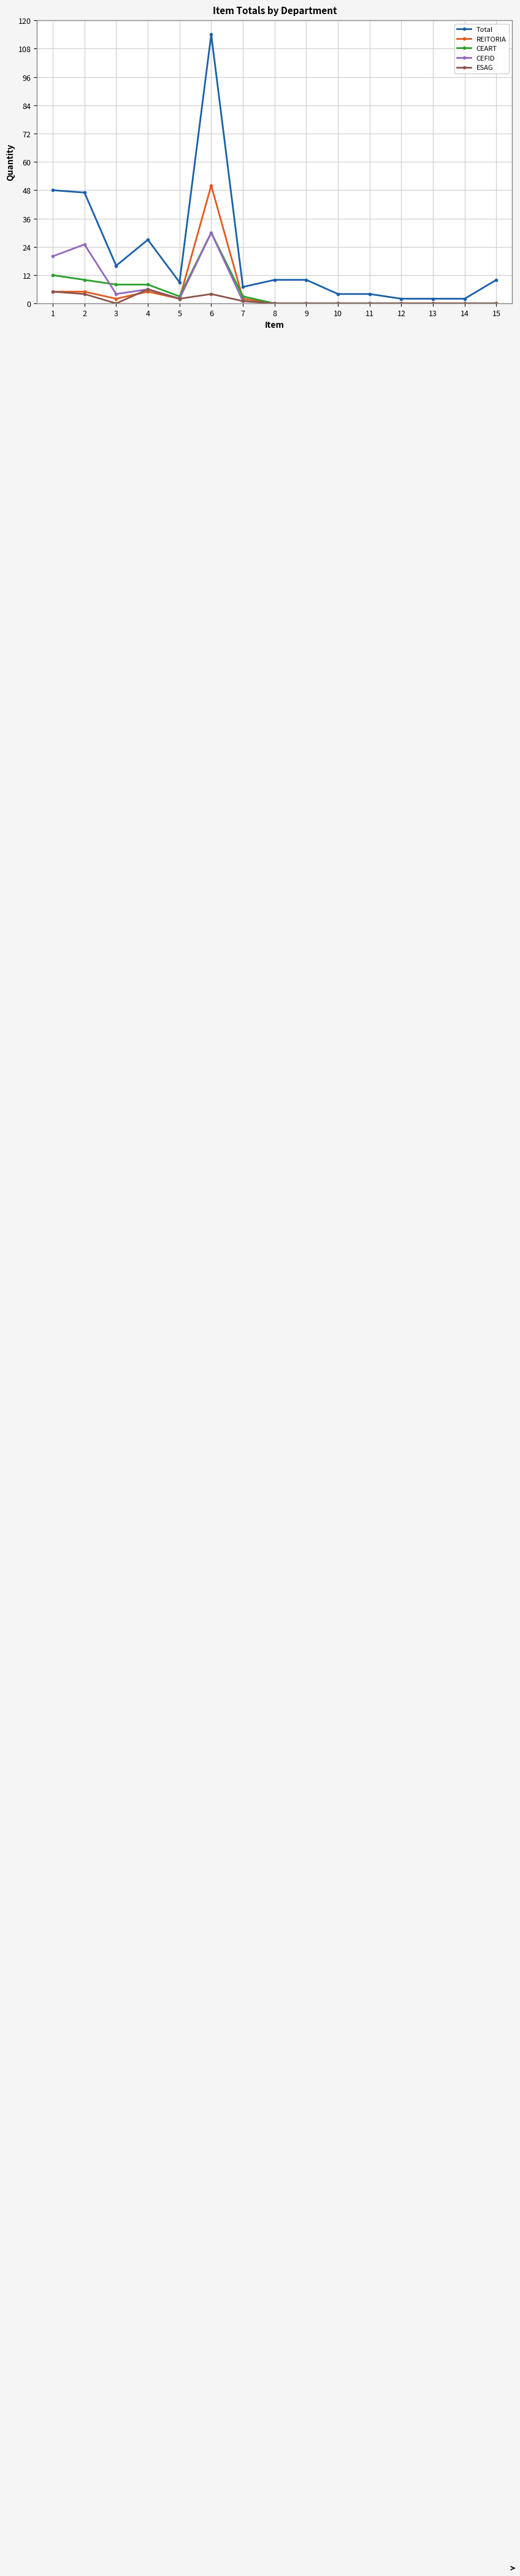

Which series has the widest spread of values?

Total